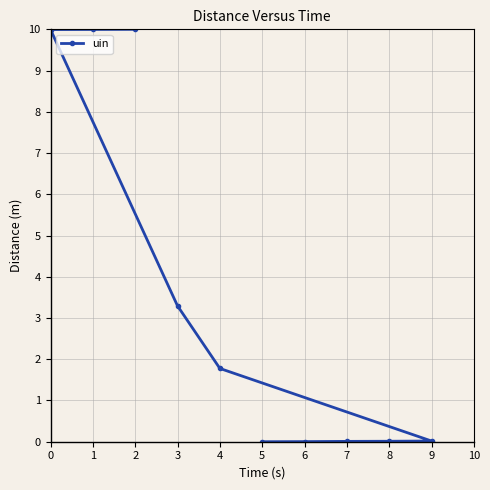

Count the number of data series in this chart.

1